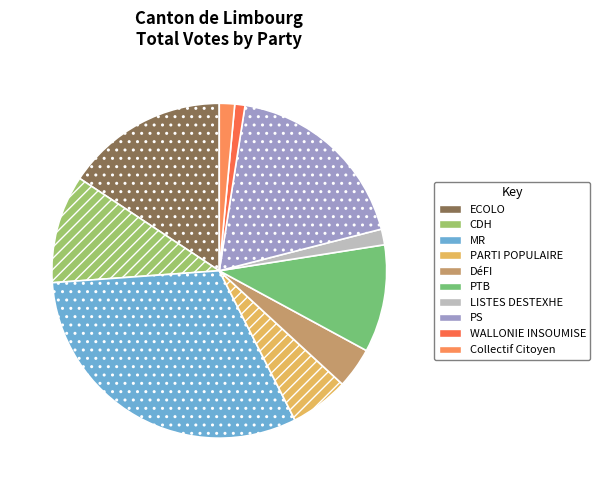

Which slice is the largest?

MR